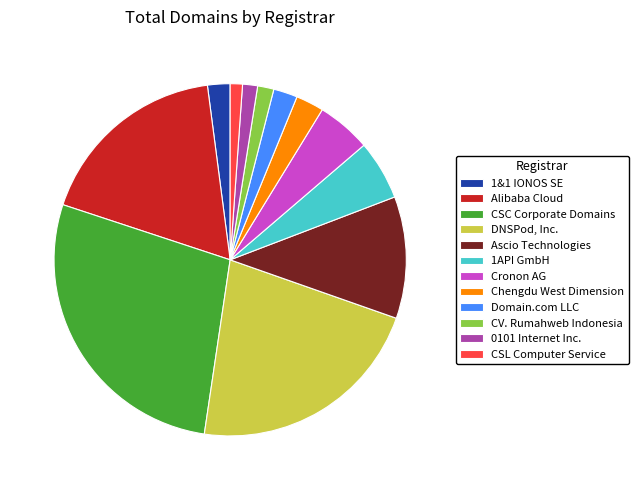

True or false: DNSPod, Inc. accounts for 22% of the total.

True